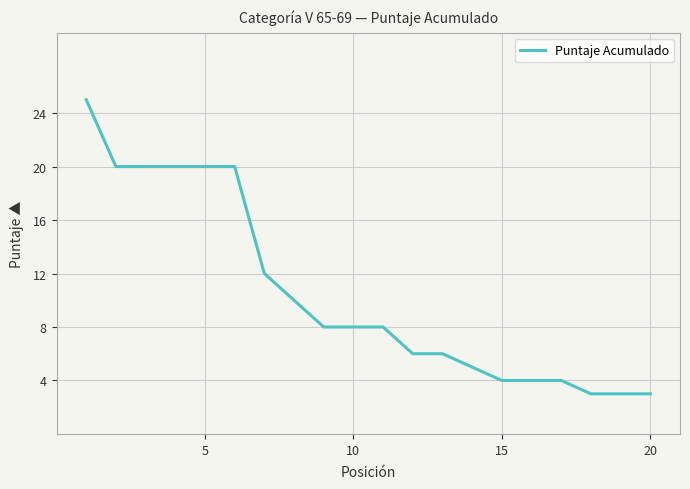

What is the greatest value displayed?

25